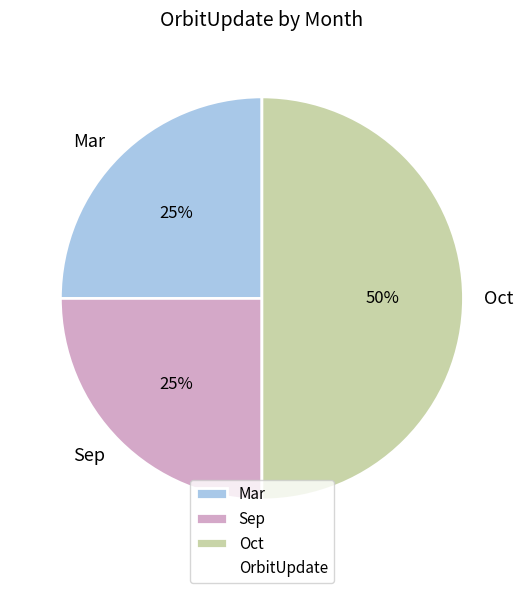

To the nearest percent, what is the difference between the largest and smallest slice percentages?

25%